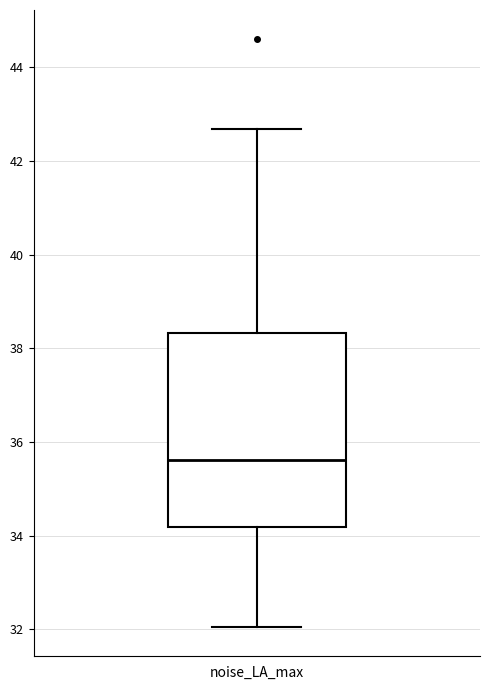

Transcribe this box plot: give where the median line is, the range the box spans, and where the two whiskers end, as read against the y-axis. The values are not printed on the chart, so give them approximately, as read against the axis.

median 35.6, box 34.2 to 38.4, whiskers 32.0 to 42.6